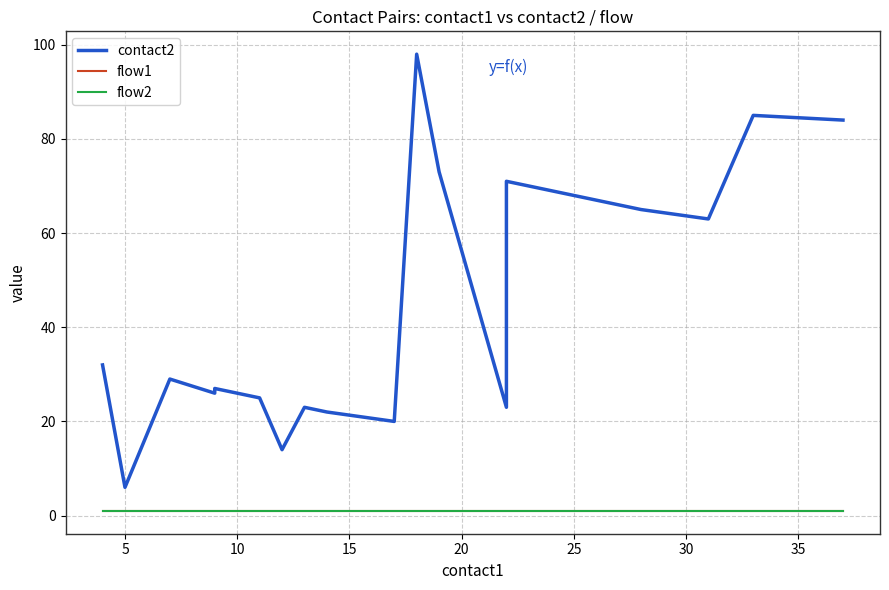

True or false: flow1 and contact2 cross at least once.

False